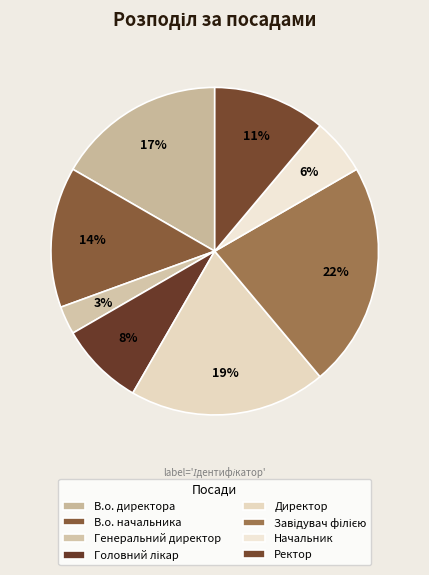

What percentage do В.о. начальника and Головний лікар together represent?

22.2%